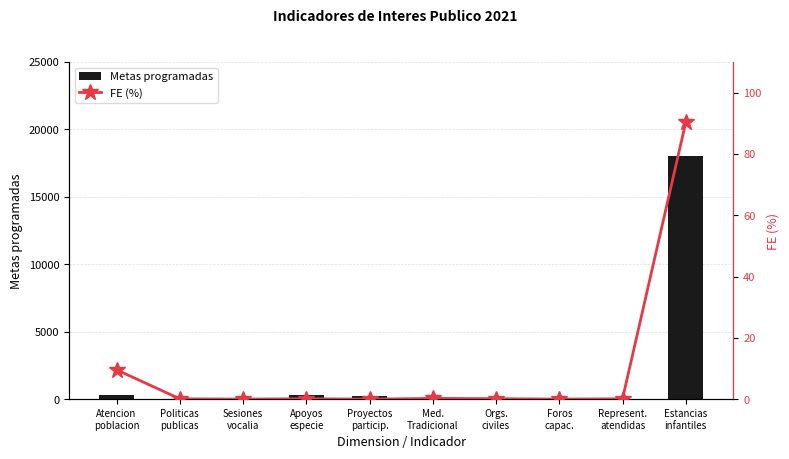

What is the label of the 7th bar from the left?

Orgs.
civiles